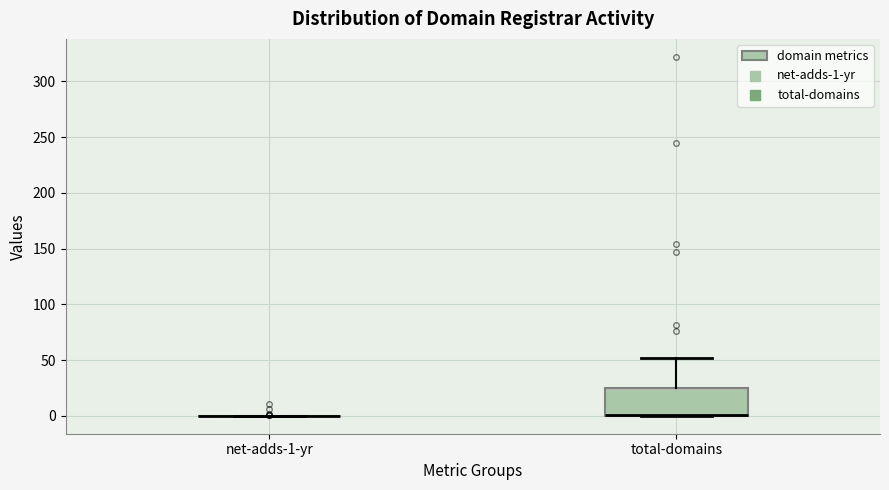

Comparing the boxes themselves (not the whiskers), which one is the tallest?

total-domains